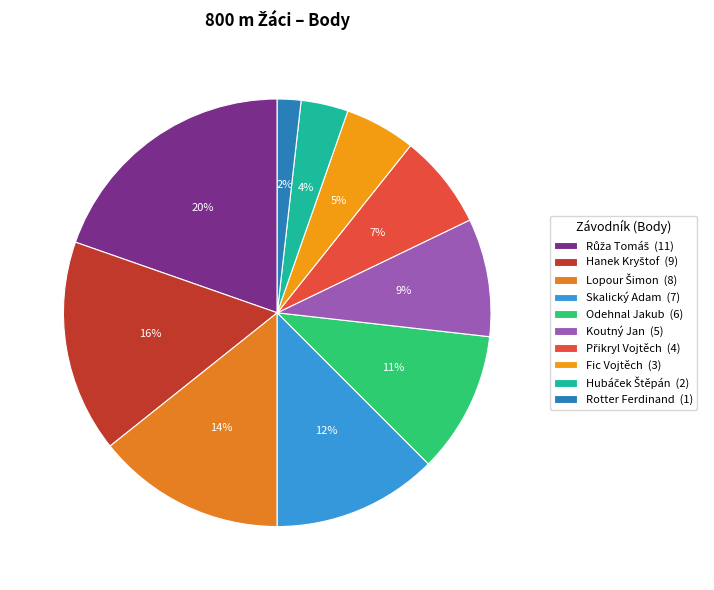

To the nearest percent, what is the difference between the Rotter Ferdinand and Koutný Jan slice percentages?

7%